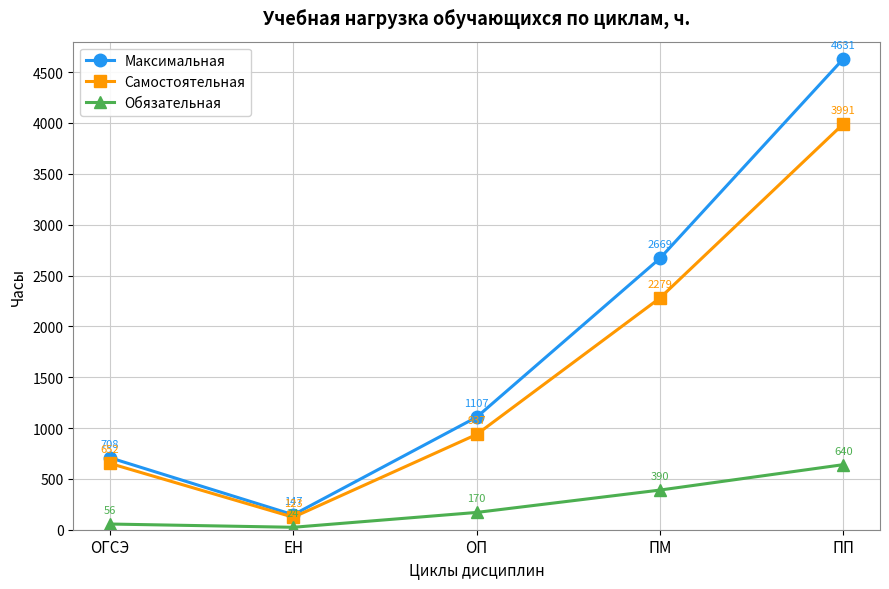

Reading left to right, what are all the values shown in this chart?

Максимальная: 708	147	1107	2669	4631
Самостоятельная: 652	123	937	2279	3991
Обязательная: 56	24	170	390	640